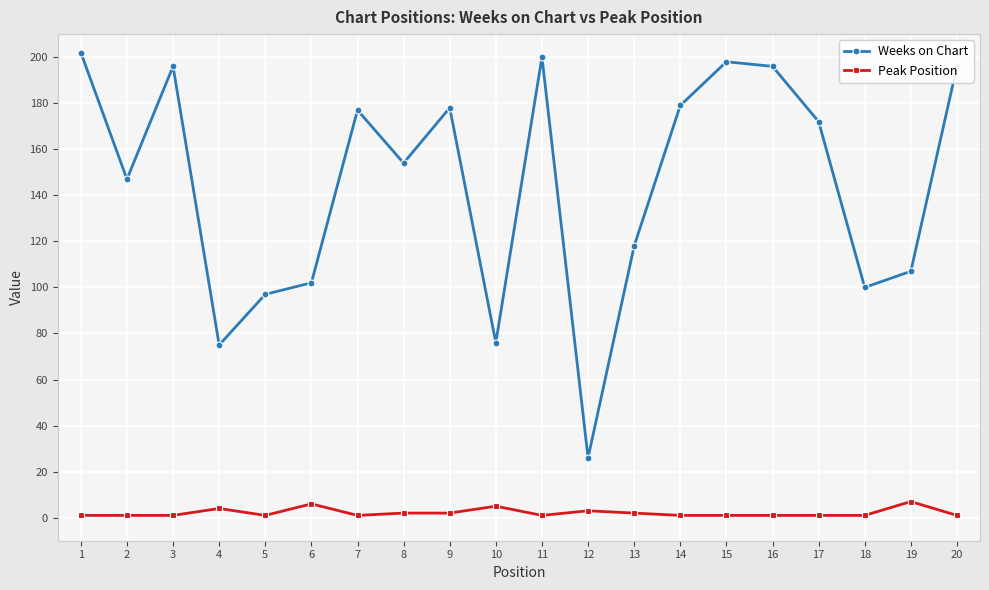

What are all the series names shown in the legend?

Weeks on Chart, Peak Position